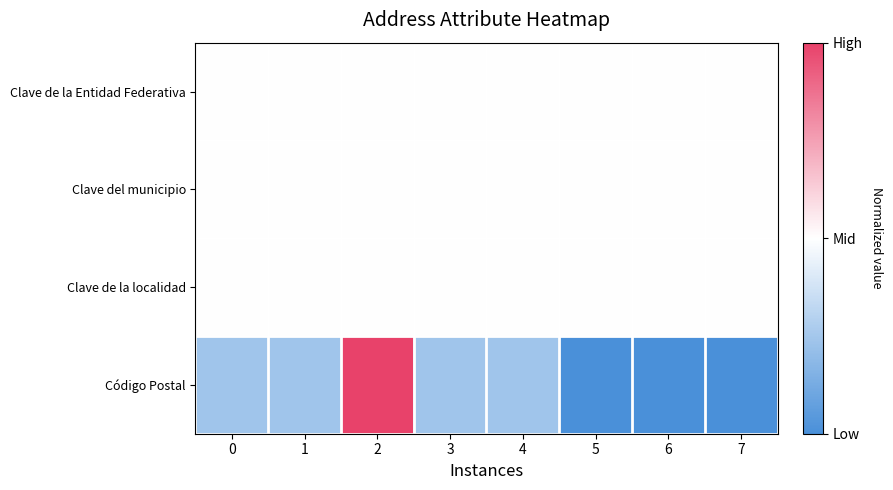

At which category is the sum across all series the highest?

2